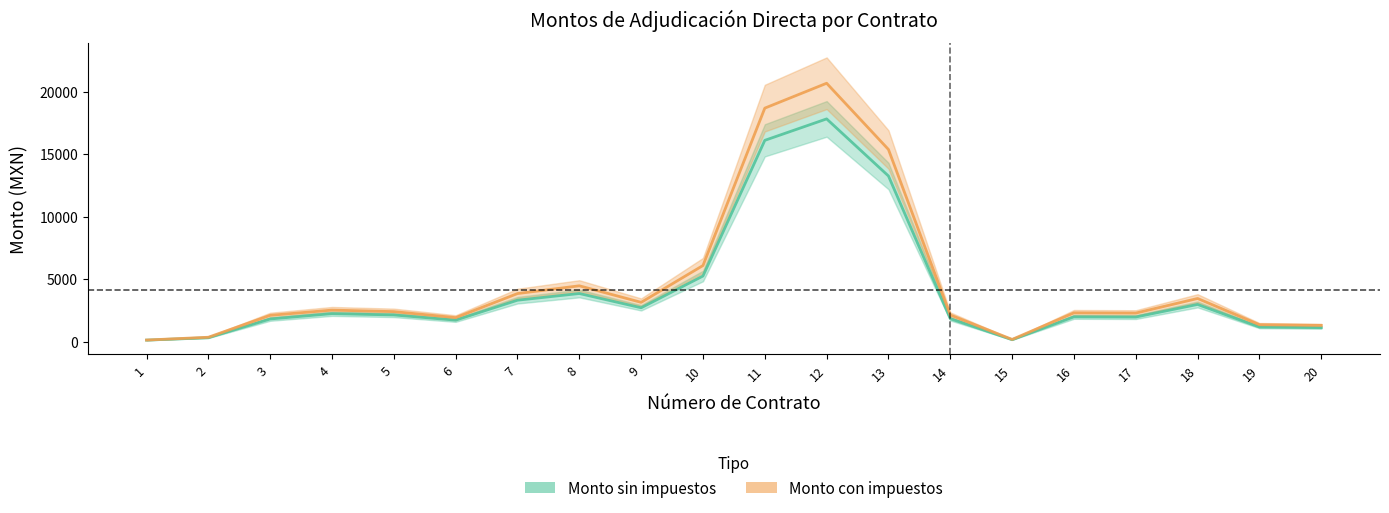

List the labels in order of Monto sin impuestos value, smallest first.

1, 15, 2, 20, 19, 6, 3, 14, 17, 16, 5, 4, 9, 18, 7, 8, 10, 13, 11, 12